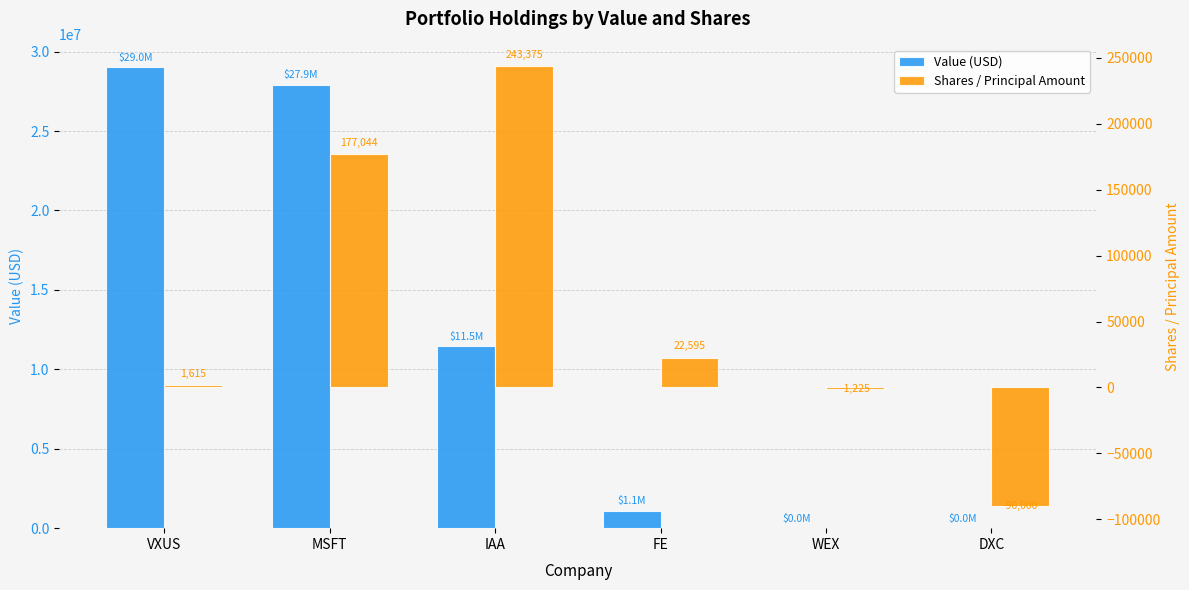

Which category has the highest value in the Value (USD) series?

VXUS